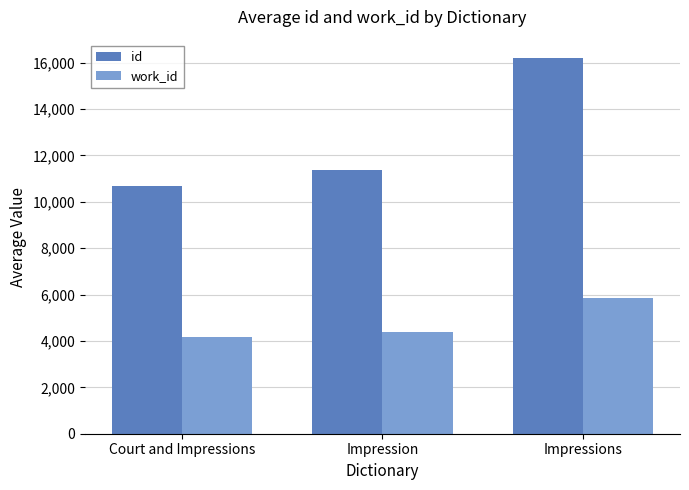

At which label does work_id first exceed 4373?

Impression